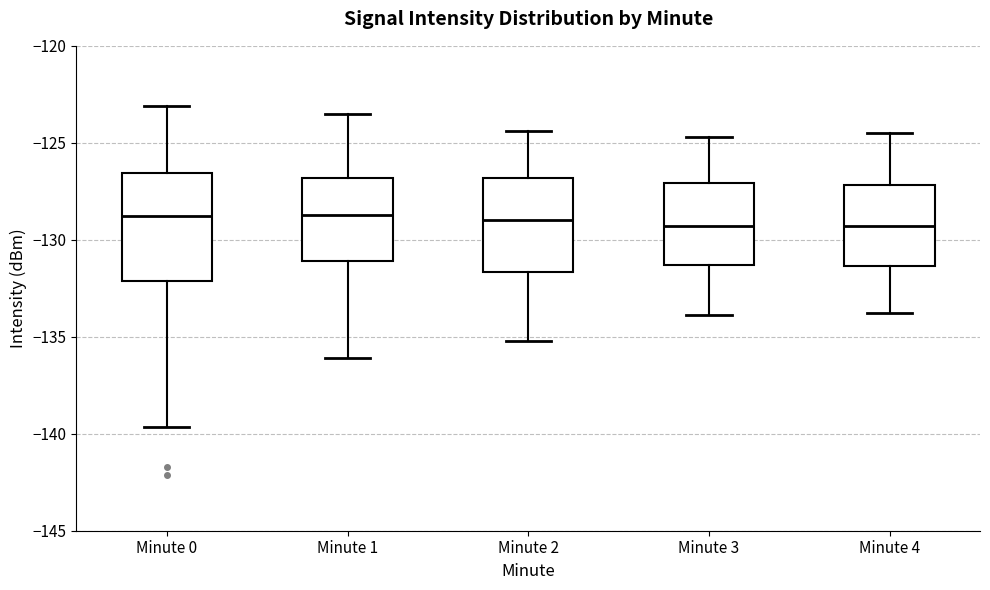

Which box is the tallest, from its lower edge to its upper edge?

Minute 0